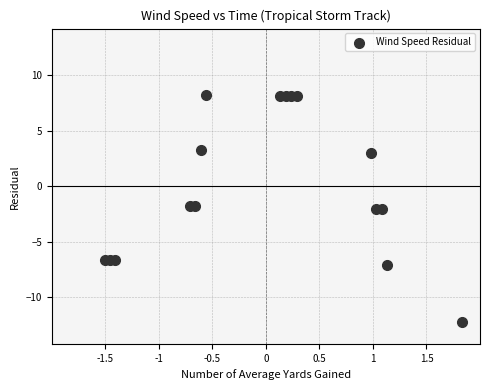

What is the range of X values (max minus min)?

3.3